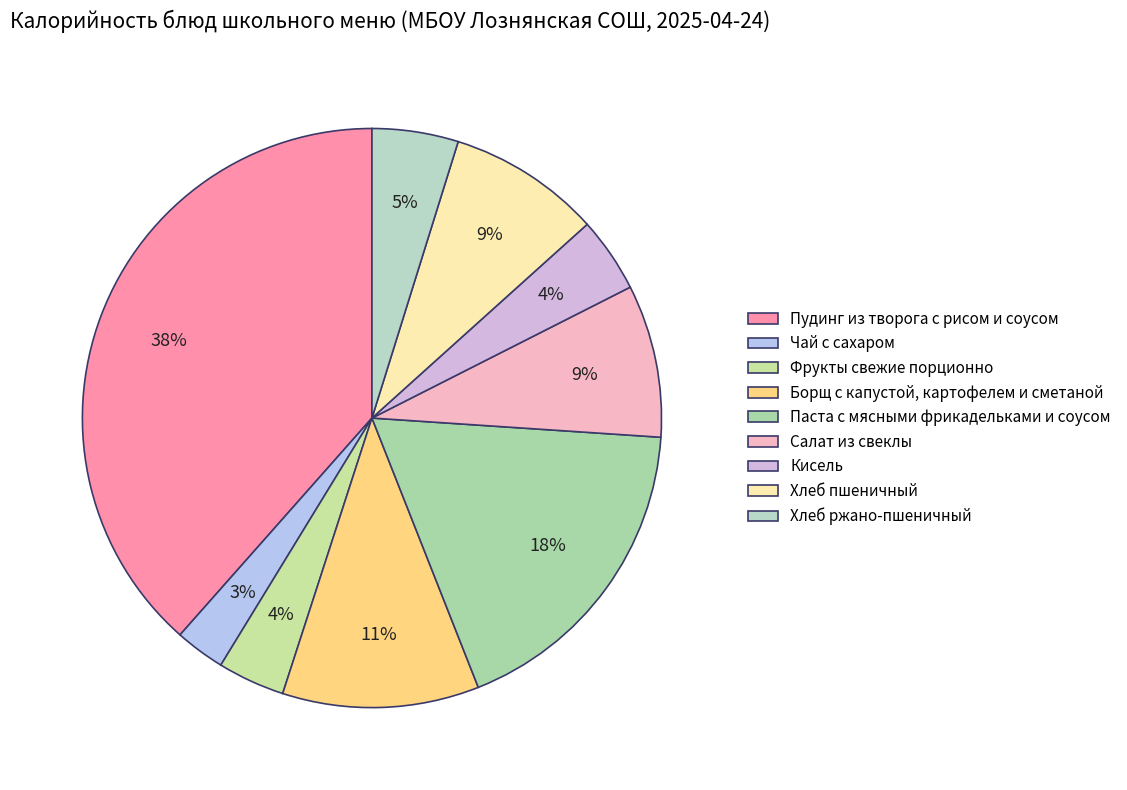

Between Паста с мясными фрикадельками и соусом and Салат из свеклы, which is larger?

Паста с мясными фрикадельками и соусом